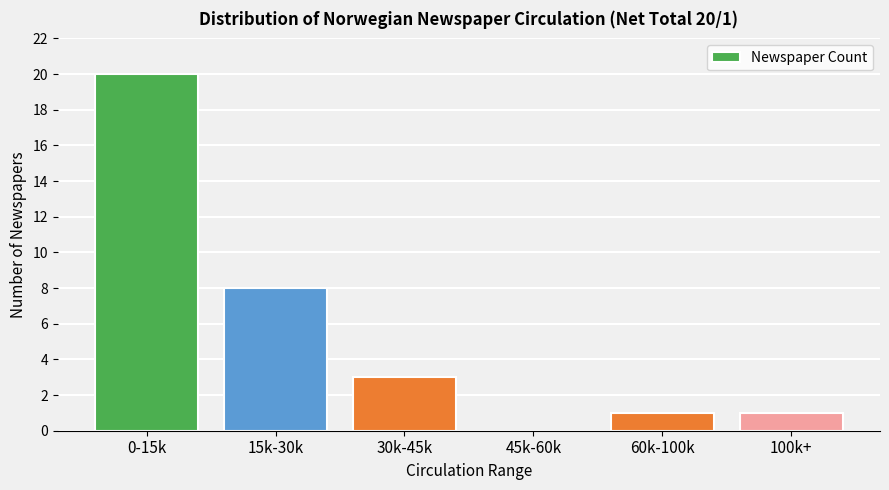

Reading right to left, transcribe all the data shown in this chart.

100k+=1	60k-100k=1	45k-60k=0	30k-45k=3	15k-30k=8	0-15k=20